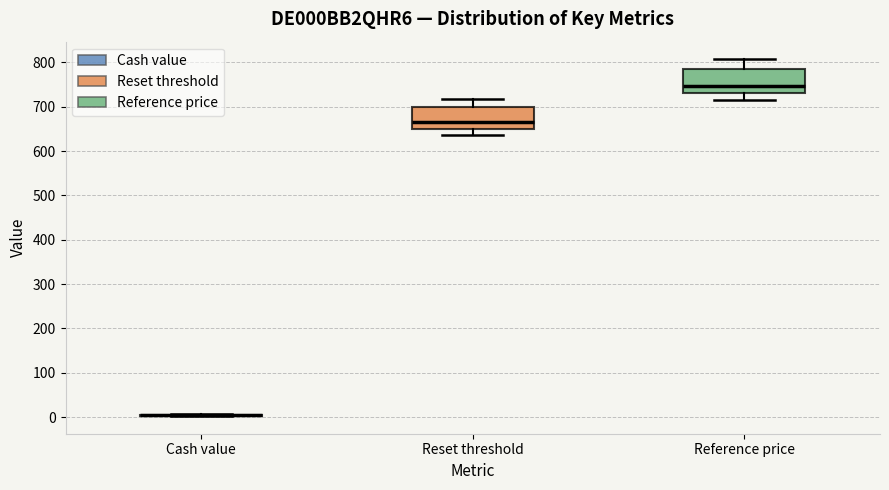

Reading left to right, read every box against the y-axis: the position of its median line, the range the box covers, and the ends of its whiskers. The values are not printed on the chart, so give them approximately, as read against the axis.

Cash value: box collapsed to a line at 0, whiskers 0 to 10
Reset threshold: median 670, box 650 to 700, whiskers 640 to 720
Reference price: median 750, box 730 to 790, whiskers 720 to 810